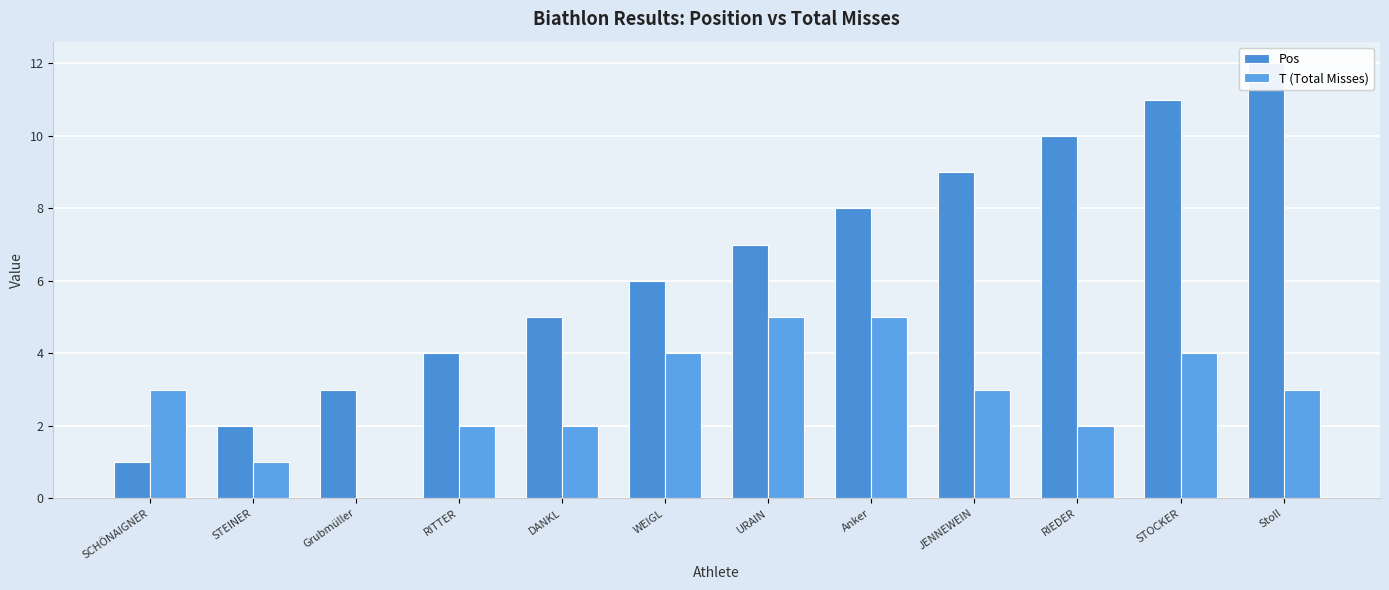

How many bars are there in each group?

2